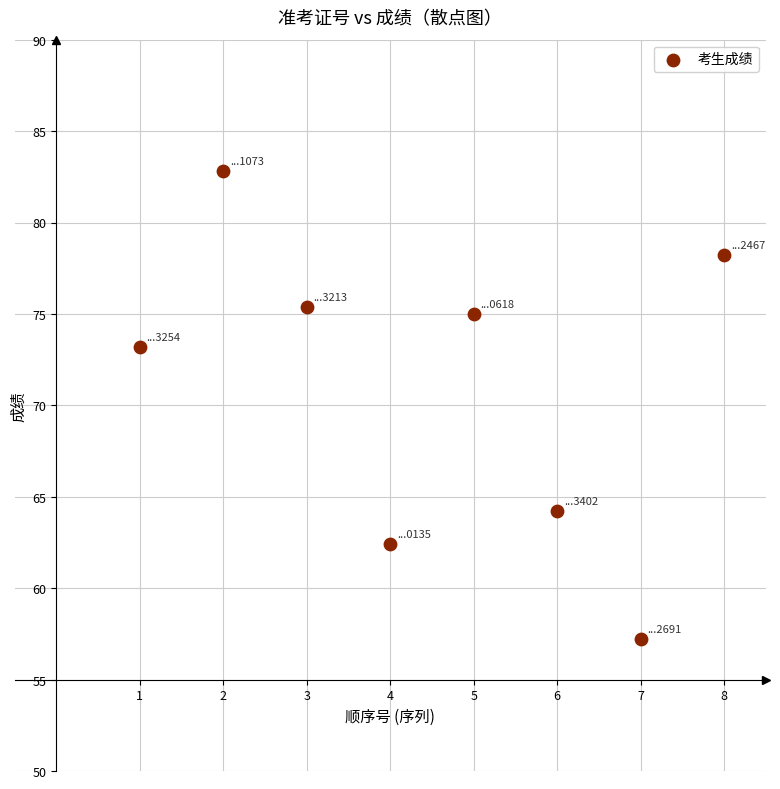

What is the range of Y values (max minus min)?

25.6